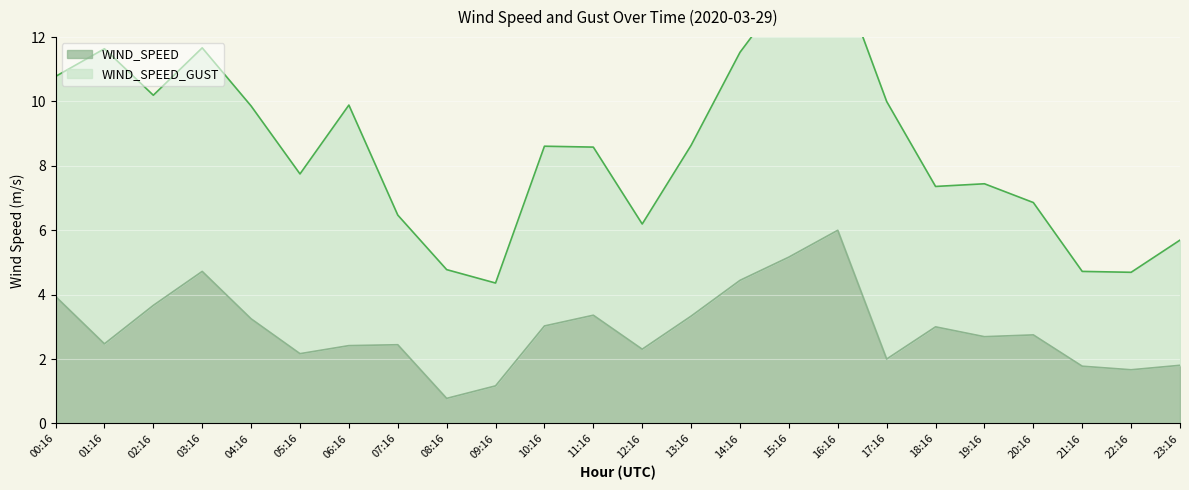

The value at 10:16 is 1.0. True or false?

False